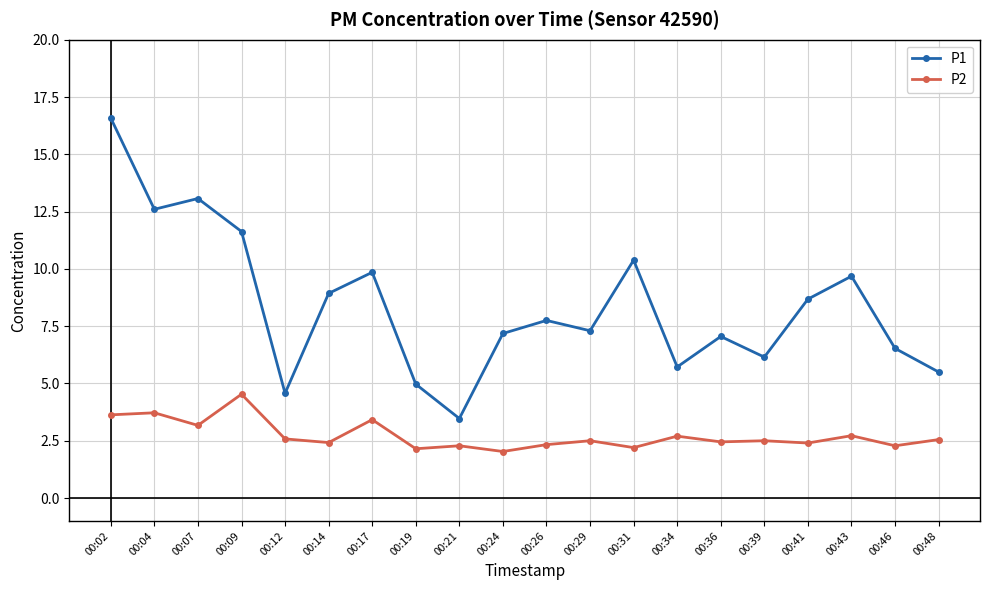

Does the chart display data point markers on the line(s)?

Yes